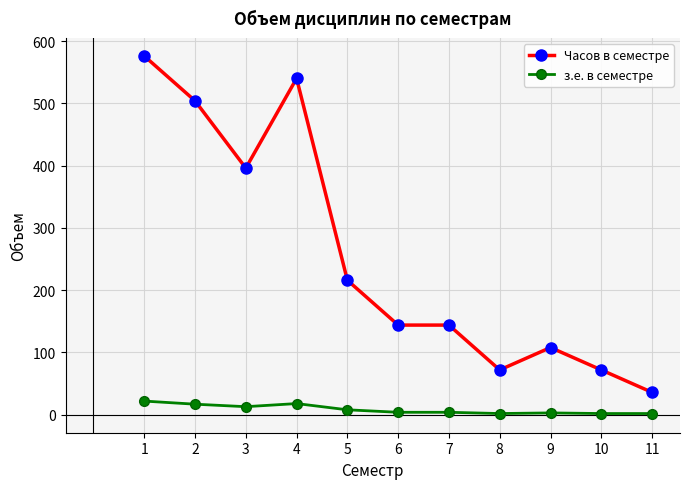

Which label corresponds to the largest value in the chart?

1